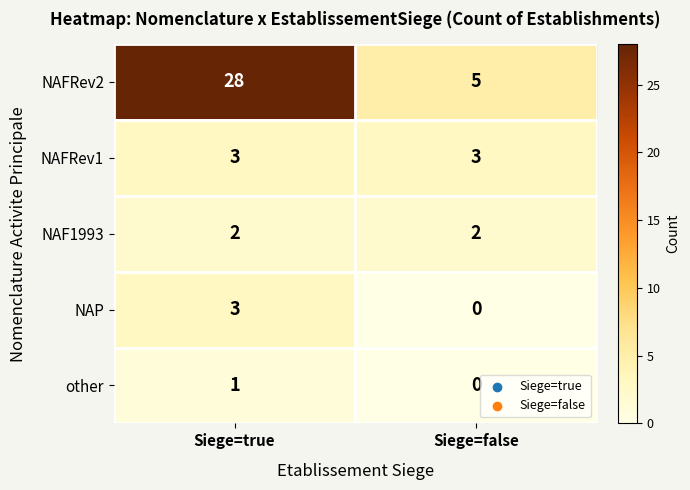

Which category has the lowest value in the NAFRev2 series?

Siege=false